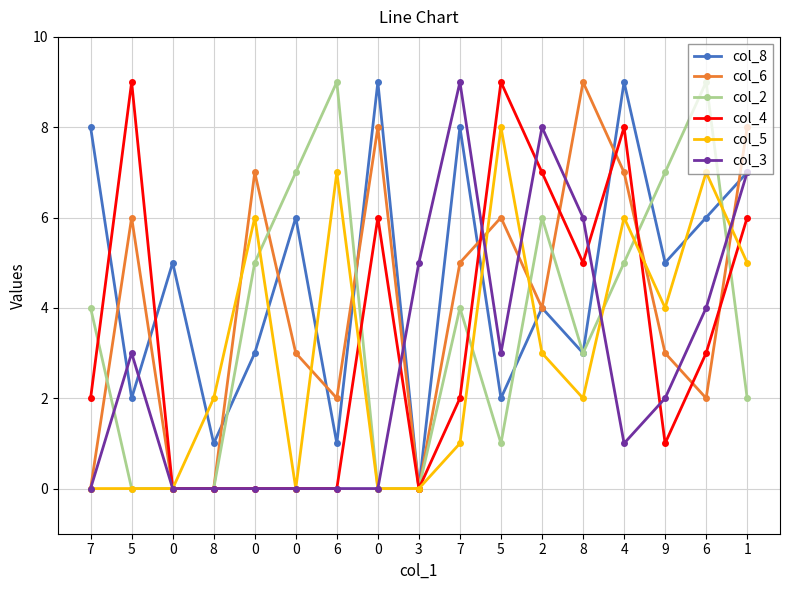

Does the chart have visible grid lines?

Yes